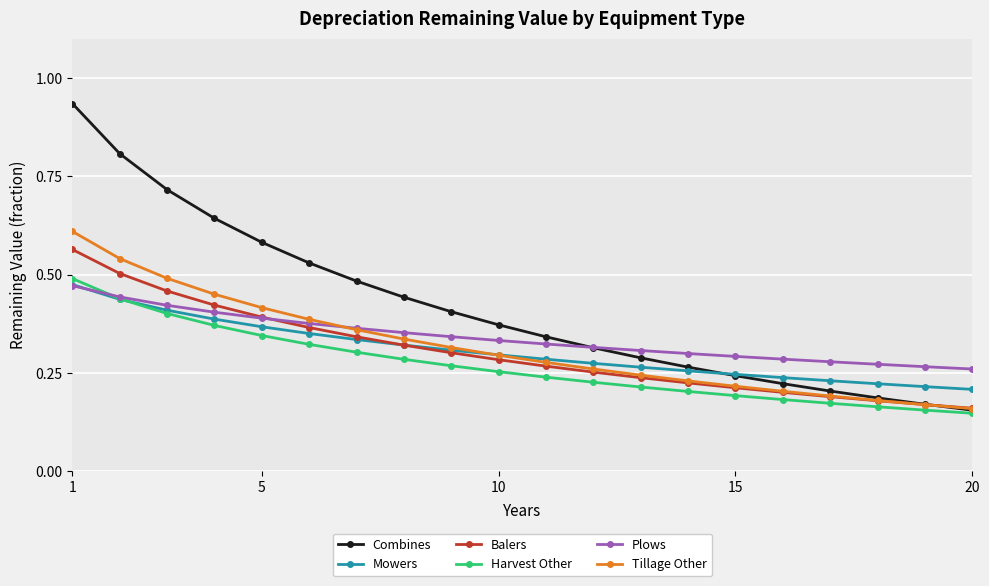

How many Mowers values are between 0 and 1?

20